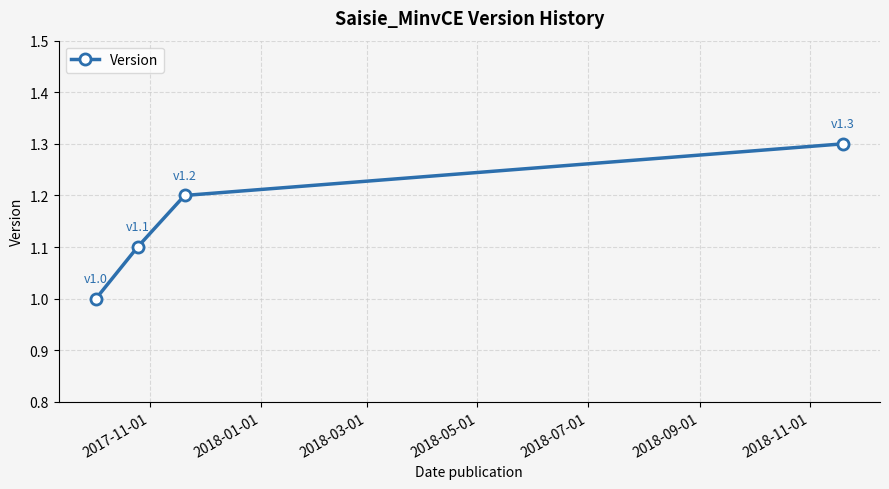

What is the value of the 3rd point from the left?

1.2